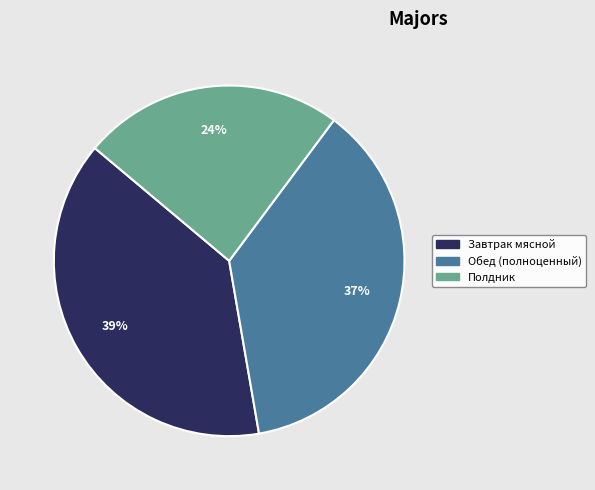

Is Завтрак мясной the majority of the pie?

No